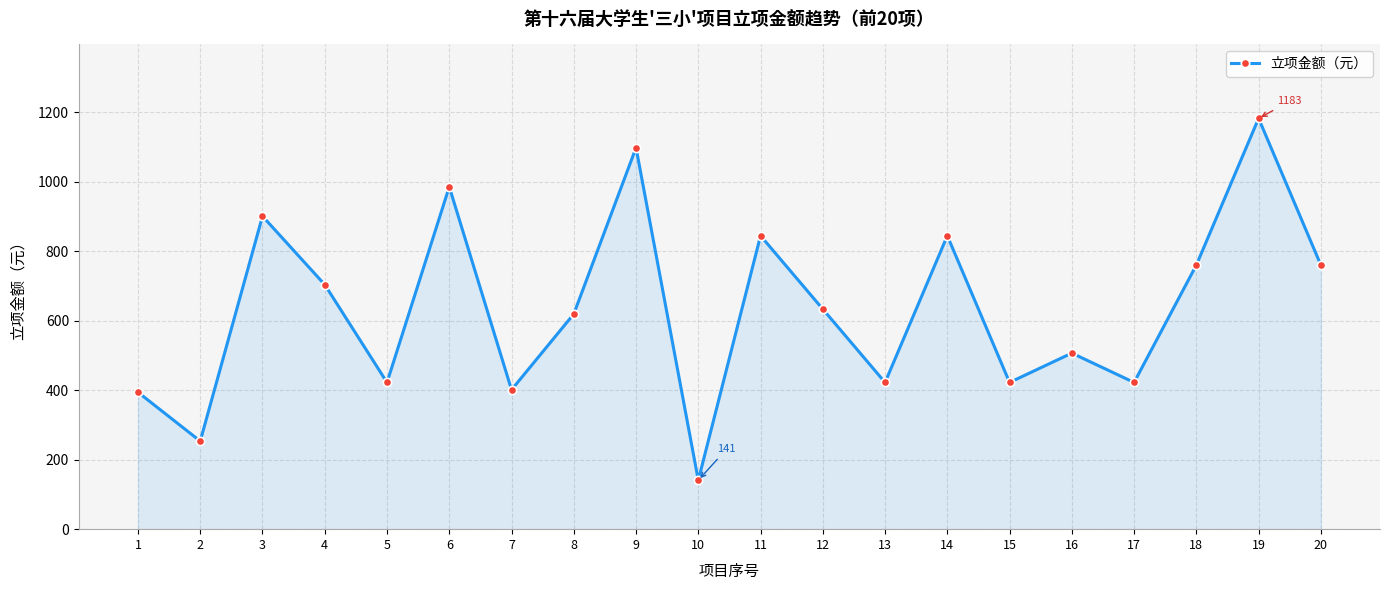

How many lines are shown in the chart?

1